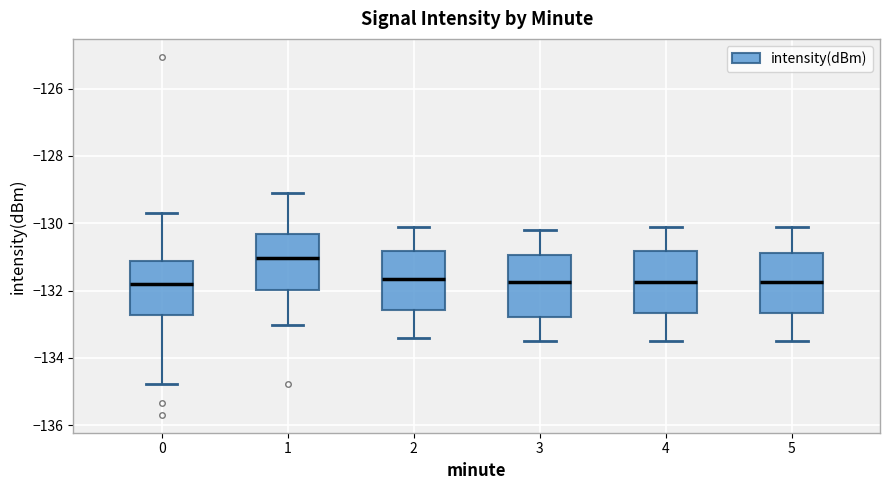

Which box's median line is the highest?

1